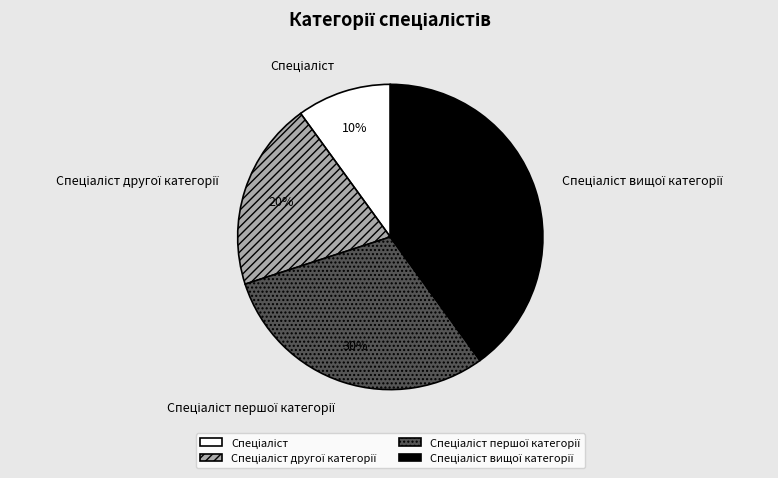

To the nearest percent, what is the difference between the largest and smallest slice percentages?

30%